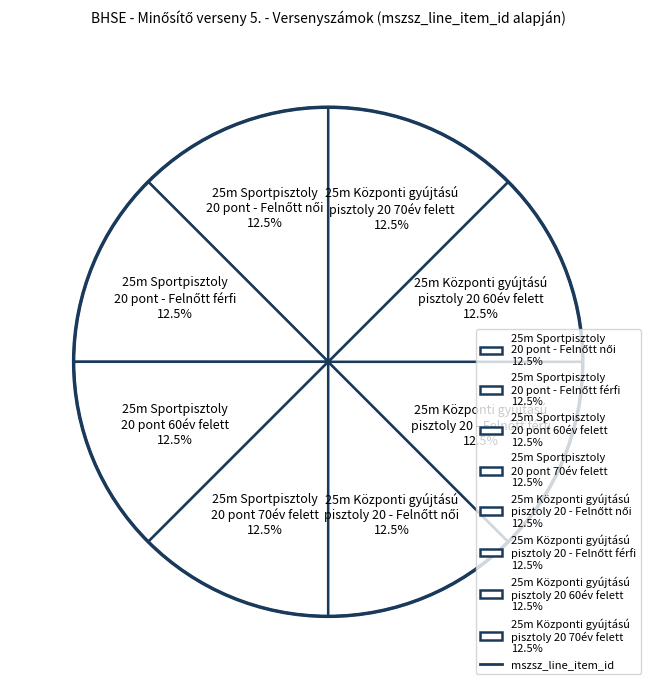

Combined, do 25m Központi gyújtású pisztoly 20 60év felett 12.5% and 25m Sportpisztoly 20 pont 60év felett 12.5% account for over 50%?

No